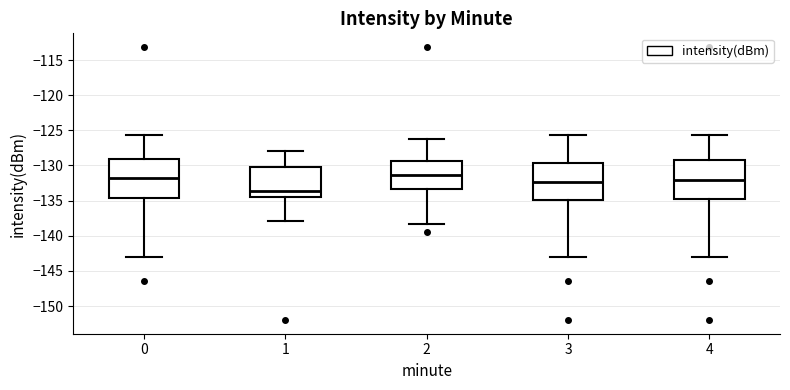

Reading left to right, read every box against the y-axis: the position of its median line, the range the box covers, and the ends of its whiskers. The values are not printed on the chart, so give them approximately, as read against the axis.

0: median -132.0, box -134.5 to -129.0, whiskers -143.0 to -125.5
1: median -133.5, box -134.5 to -130.0, whiskers -138.0 to -128.0
2: median -131.5, box -133.5 to -129.5, whiskers -138.5 to -126.0
3: median -132.5, box -135.0 to -129.5, whiskers -143.0 to -125.5
4: median -132.0, box -134.5 to -129.0, whiskers -143.0 to -125.5